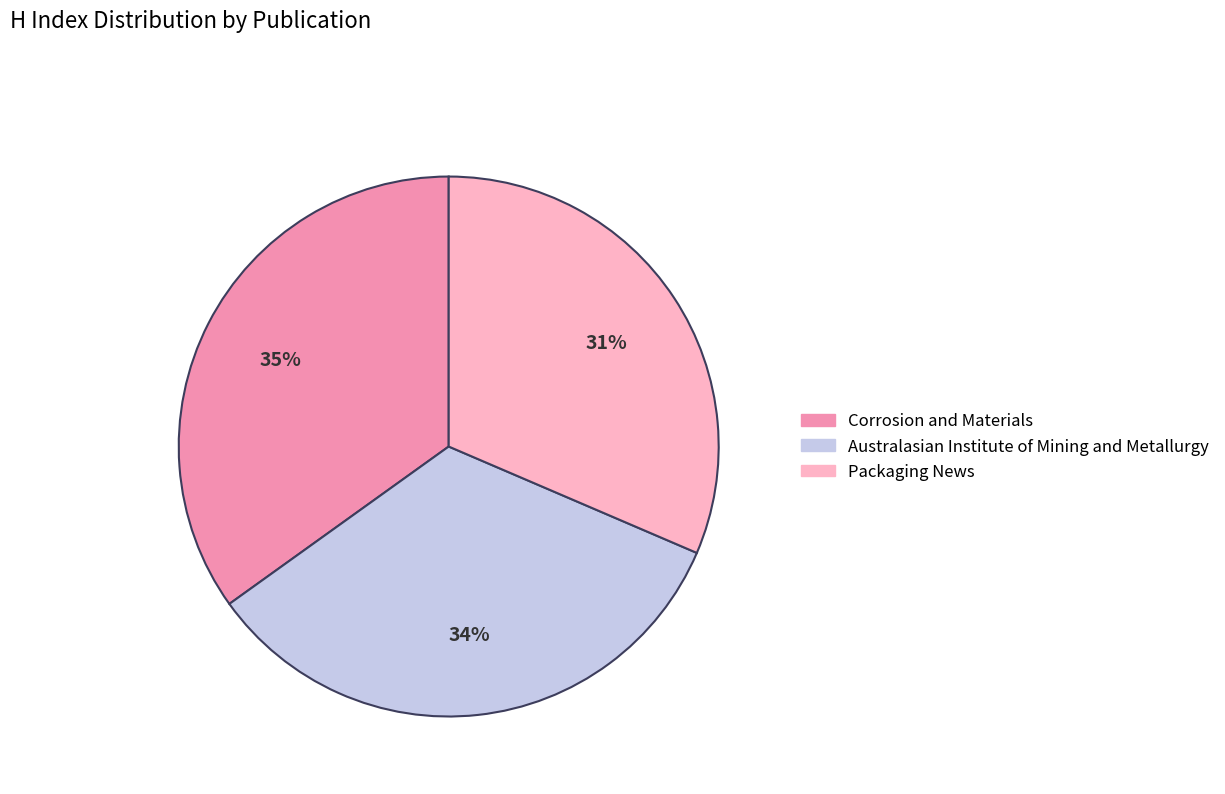

To the nearest percent, what portion does Packaging News represent?

31%